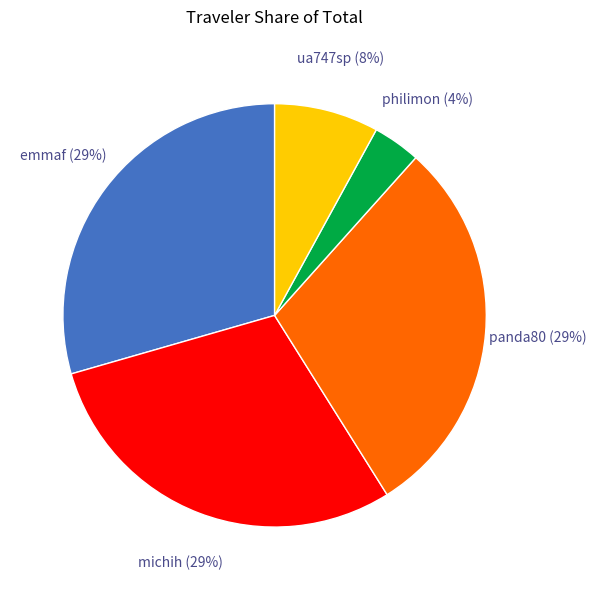

How many slices are in this pie chart?

5